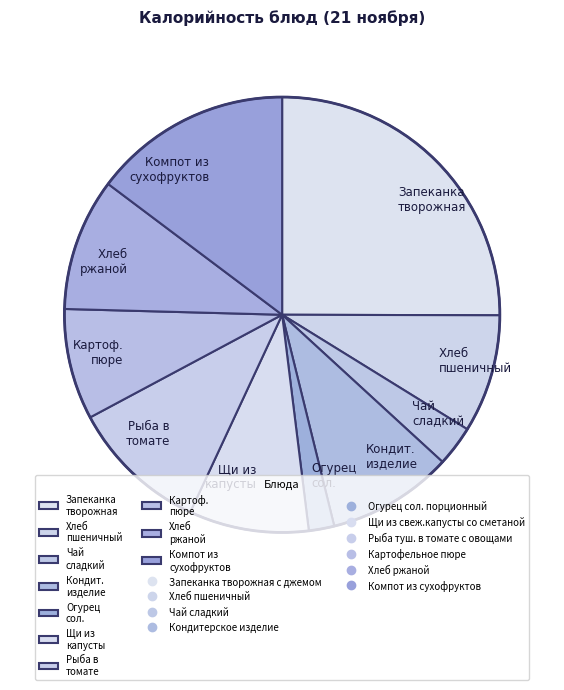

Which slice is the largest?

Запеканка творожная